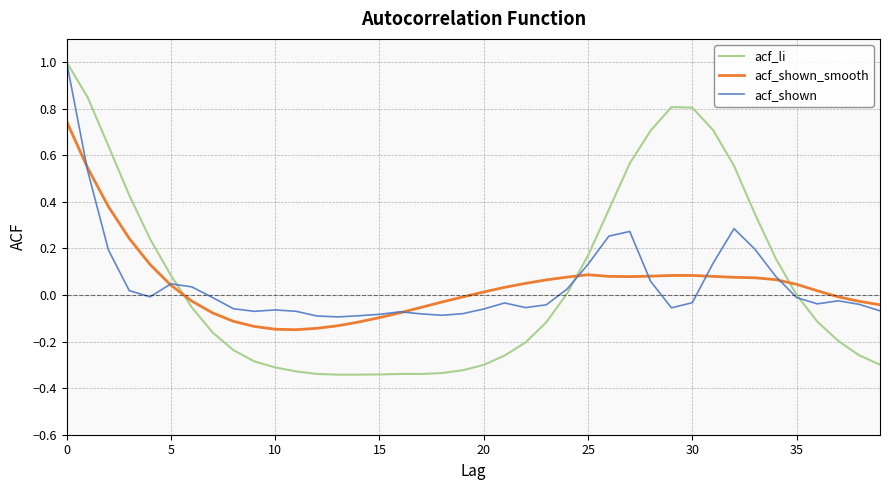

Which series has the largest range (max minus min)?

acf_li